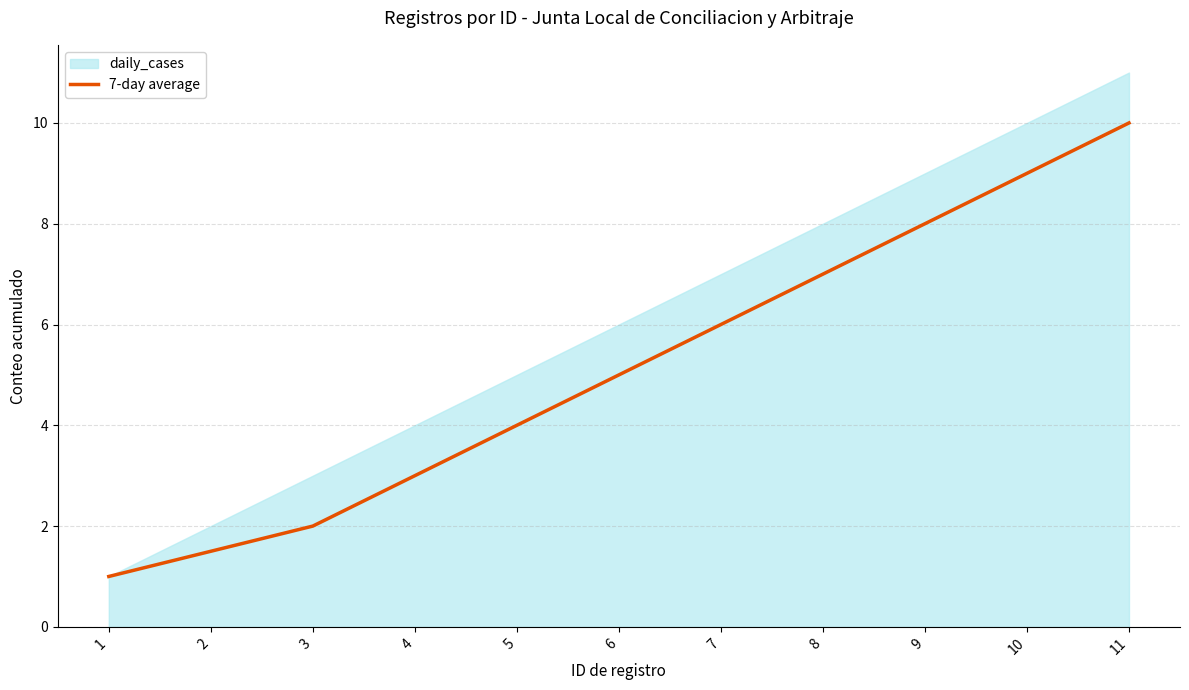

Reading left to right, what are all the values shown in this chart?

1.0	1.5	2.0	3.0	4.0	5.0	6.0	7.0	8.0	9.0	10.0